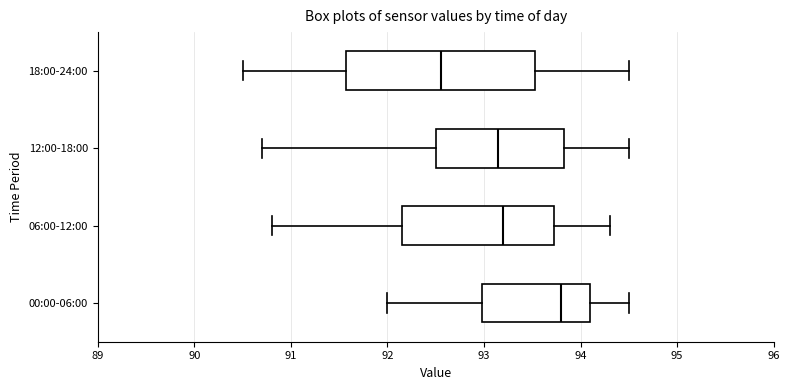

Reading bottom to top, read every box against the x-axis: the position of its median line, the range the box covers, and the ends of its whiskers. The values are not printed on the chart, so give them approximately, as read against the axis.

00:00-06:00: median 93.8, box 93.0 to 94.1, whiskers 92.0 to 94.5
06:00-12:00: median 93.2, box 92.2 to 93.7, whiskers 90.8 to 94.3
12:00-18:00: median 93.2, box 92.5 to 93.8, whiskers 90.7 to 94.5
18:00-24:00: median 92.6, box 91.6 to 93.5, whiskers 90.5 to 94.5